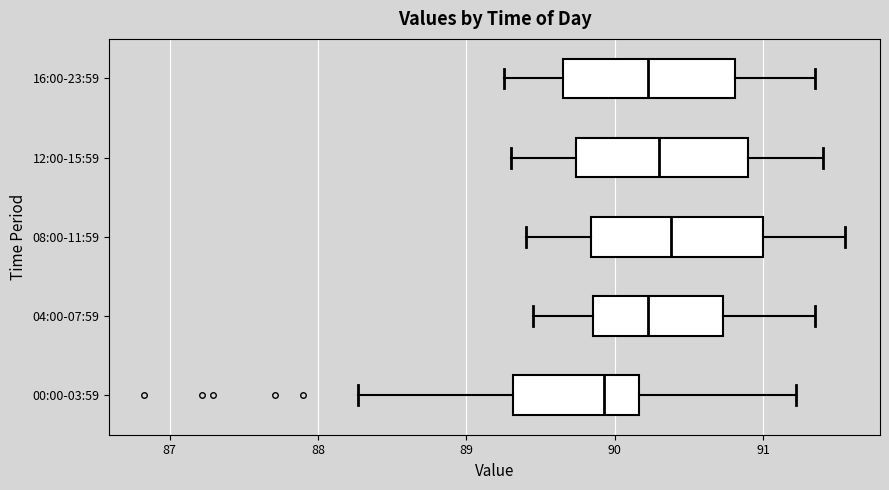

Reading bottom to top, transcribe this box plot: for each box, give where its median line is, the range the box spans, and where its two whiskers end, as read against the x-axis. The values are not printed on the chart, so give them approximately, as read against the axis.

00:00-03:59: median 89.9, box 89.3 to 90.2, whiskers 88.3 to 91.2
04:00-07:59: median 90.2, box 89.9 to 90.7, whiskers 89.5 to 91.4
08:00-11:59: median 90.4, box 89.8 to 91.0, whiskers 89.4 to 91.6
12:00-15:59: median 90.3, box 89.7 to 90.9, whiskers 89.3 to 91.4
16:00-23:59: median 90.2, box 89.7 to 90.8, whiskers 89.3 to 91.4